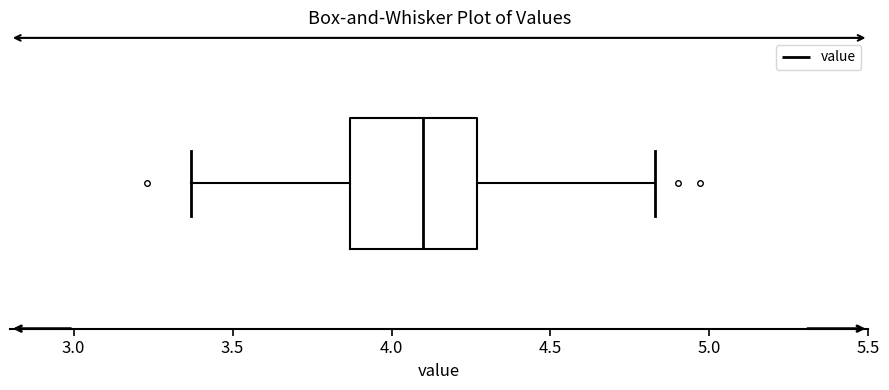

Where does the right whisker of the box end on the x-axis? The values are not printed on the chart, so give them approximately, as read against the axis.

4.85